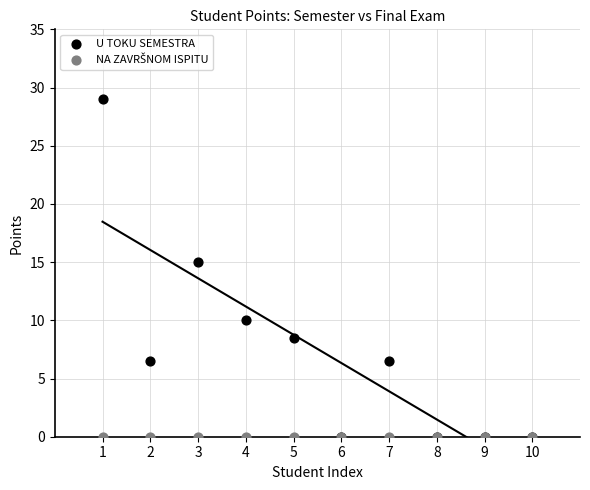

Across all series, what Y value is closest to 14?

15.0